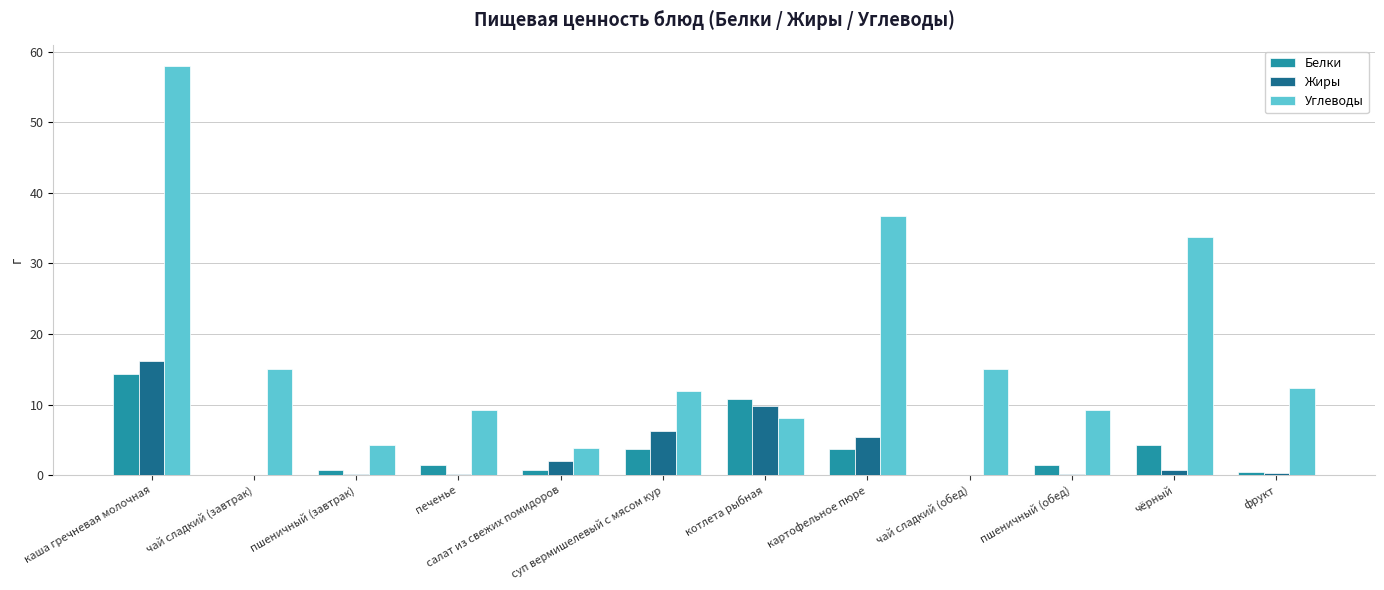

What is the total value across all series at котлета рыбная?

28.7